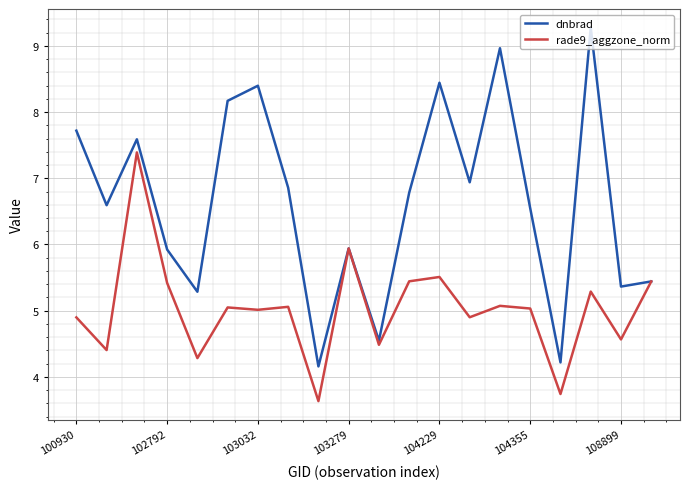

What is the minimum value shown in the chart?

3.6